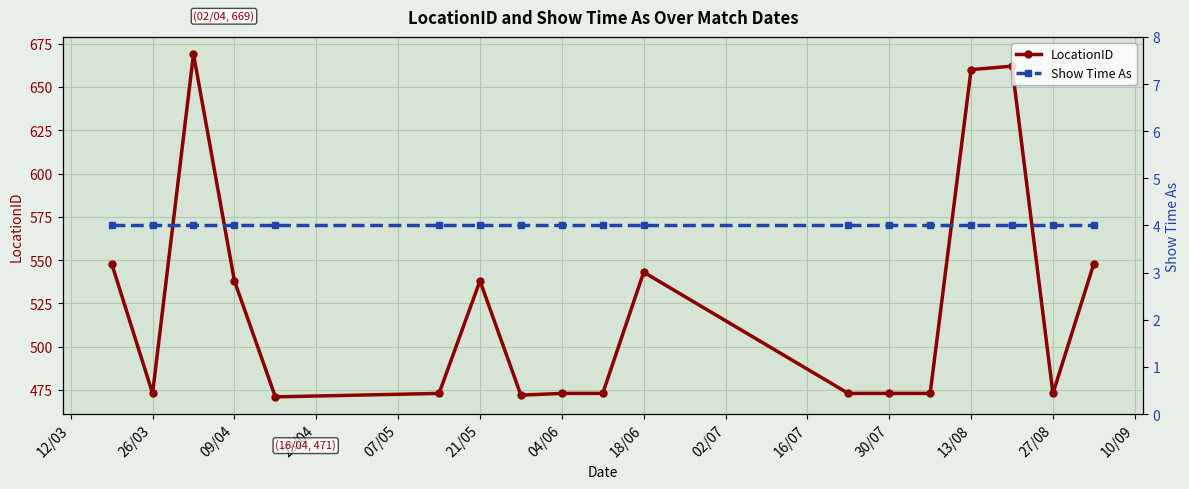

Where is the first local minimum for LocationID?

26/03